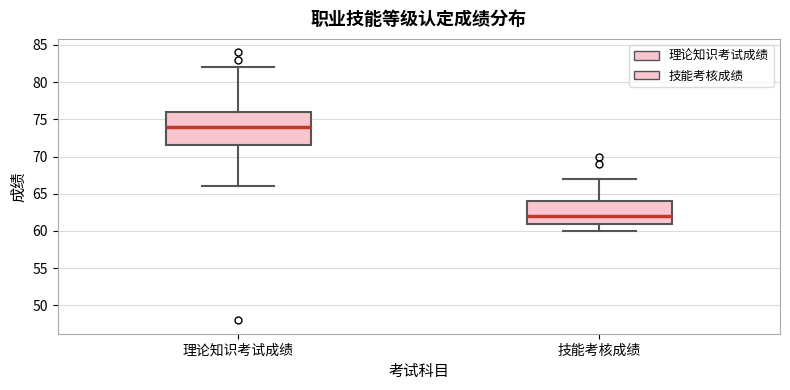

Reading left to right, read every box against the y-axis: the position of its median line, the range the box covers, and the ends of its whiskers. The values are not printed on the chart, so give them approximately, as read against the axis.

理论知识考试成绩: median 74.0, box 71.5 to 76.0, whiskers 66.0 to 82.0
技能考核成绩: median 62.0, box 61.0 to 64.0, whiskers 60.0 to 67.0